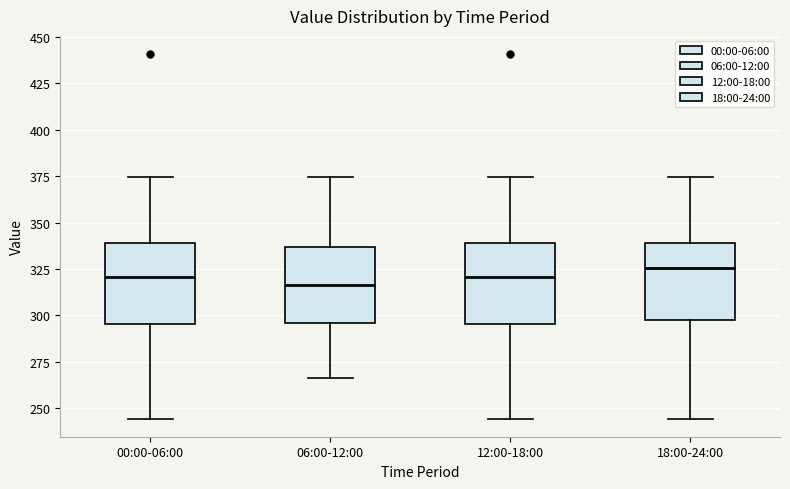

Where does the median line of the box for 12:00-18:00 sit on the y-axis? The values are not printed on the chart, so give them approximately, as read against the axis.

320